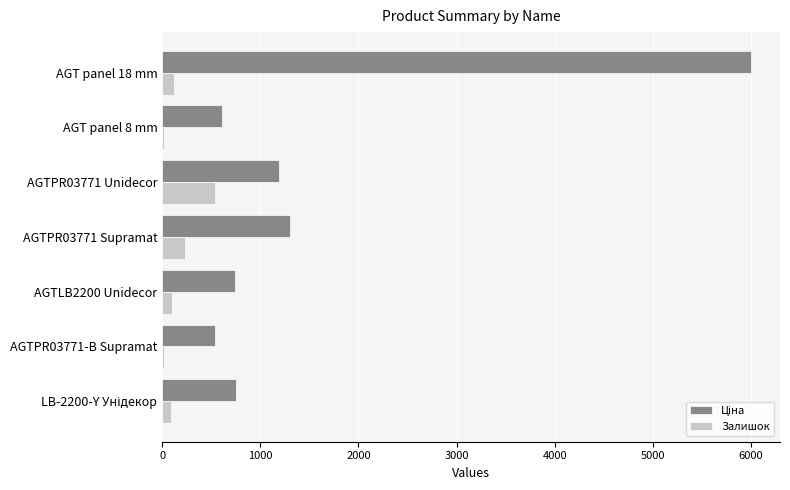

Count the number of data series in this chart.

2